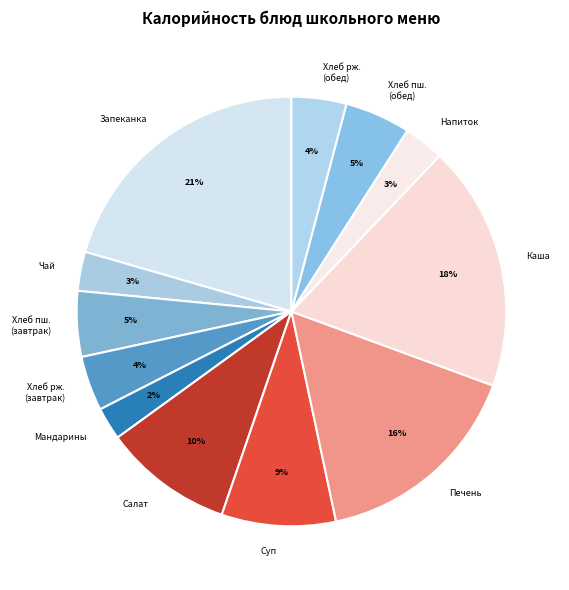

What percentage is the Хлеб рж. (обед) slice, to the nearest percent?

4%